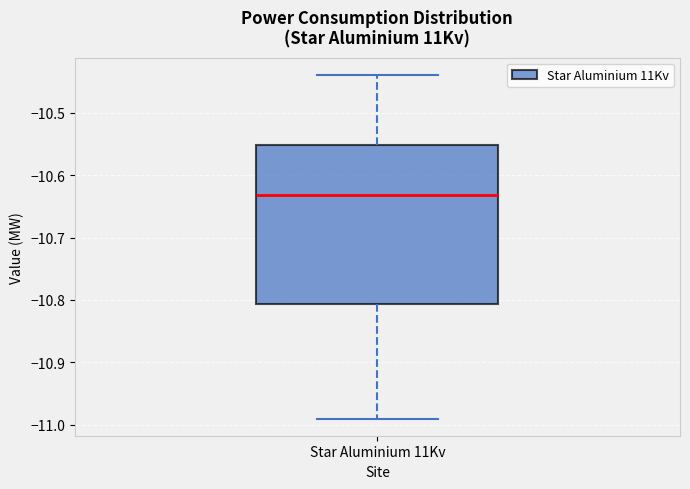

Read this box plot against the y-axis: the position of the median line, the range covered by the box, and the ends of both whiskers. The values are not printed on the chart, so give them approximately, as read against the axis.

median -10.63, box -10.81 to -10.55, whiskers -10.99 to -10.44